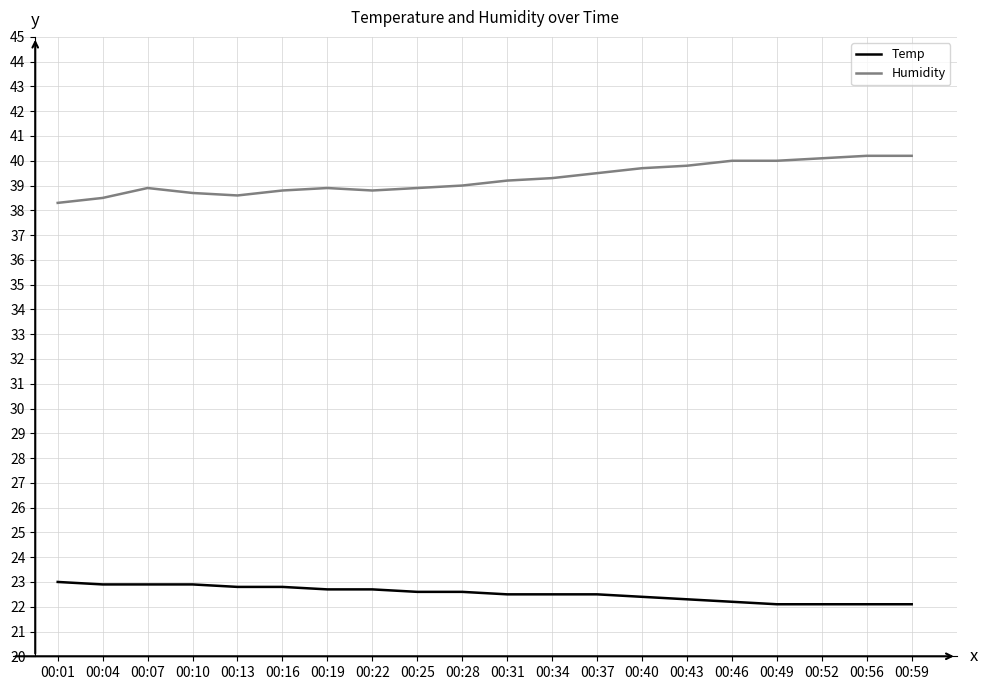

What is the sum of the Humidity values at 00:13 and 00:07?

77.5